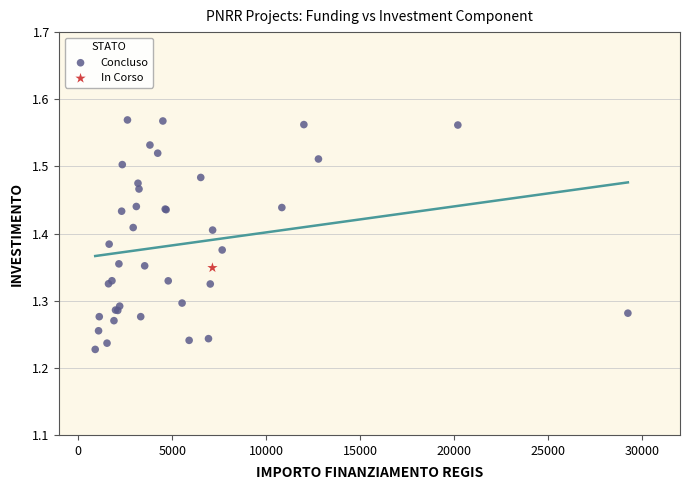

What are all the series names shown in the legend?

Concluso, In Corso